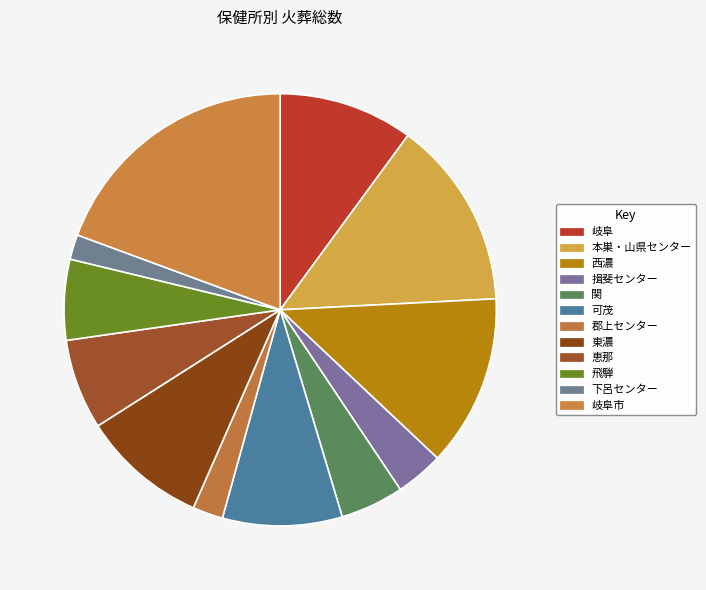

What is the total percentage of 恵那 and 飛騨?

12.8%